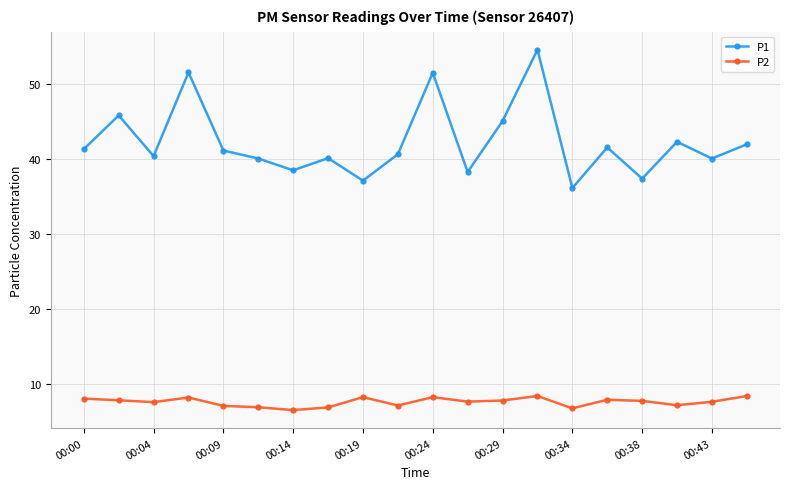

What is the maximum value for P1?

54.6